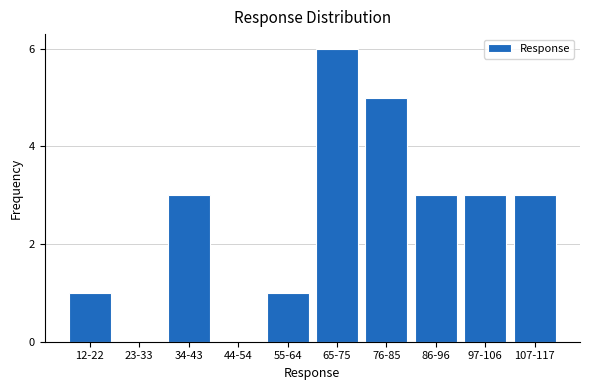

Reading left to right, list all the values displayed in this chart.

12-22=1	23-33=0	34-43=3	44-54=0	55-64=1	65-75=6	76-85=5	86-96=3	97-106=3	107-117=3